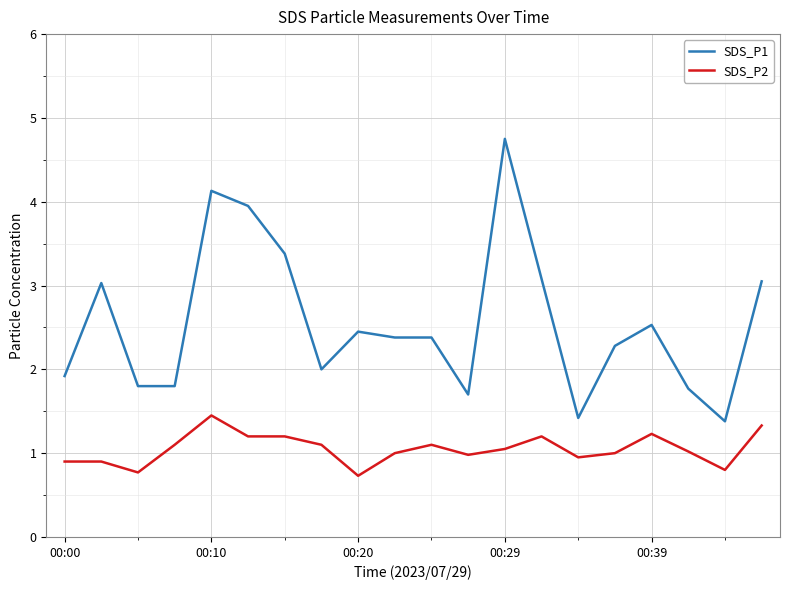

True or false: SDS_P2 and SDS_P1 cross at least once.

False